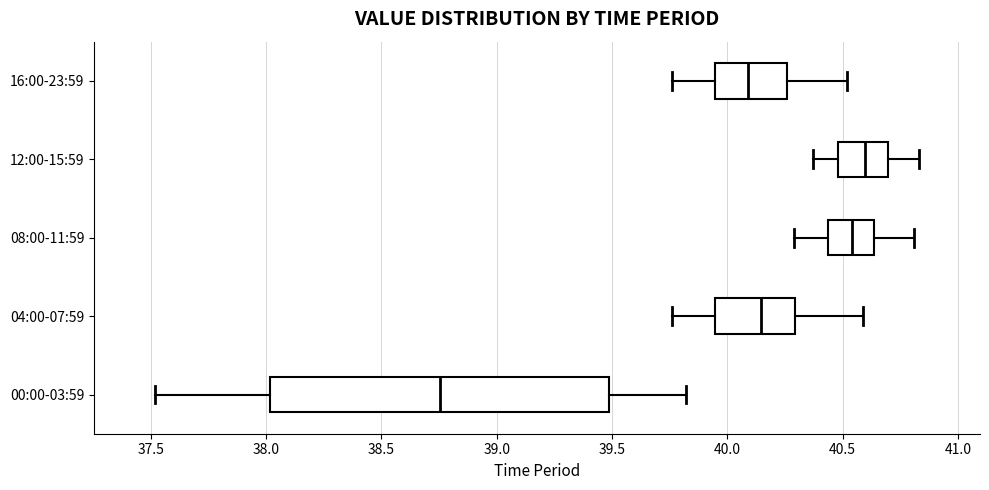

Reading bottom to top, read every box against the x-axis: the position of its median line, the range the box covers, and the ends of its whiskers. The values are not printed on the chart, so give them approximately, as read against the axis.

00:00-03:59: median 38.75, box 38.00 to 39.50, whiskers 37.50 to 39.80
04:00-07:59: median 40.15, box 39.95 to 40.30, whiskers 39.75 to 40.60
08:00-11:59: median 40.55, box 40.45 to 40.65, whiskers 40.30 to 40.80
12:00-15:59: median 40.60, box 40.50 to 40.70, whiskers 40.35 to 40.85
16:00-23:59: median 40.10, box 39.95 to 40.25, whiskers 39.75 to 40.50